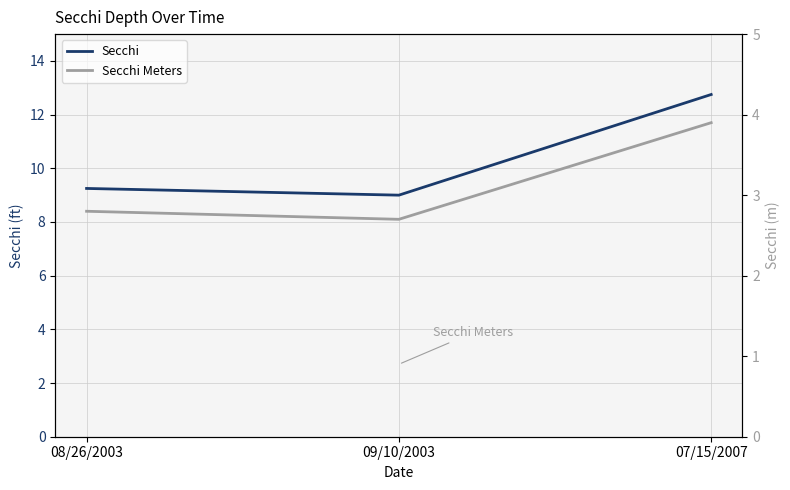

What is the label of the 2nd point from the left?

09/10/2003